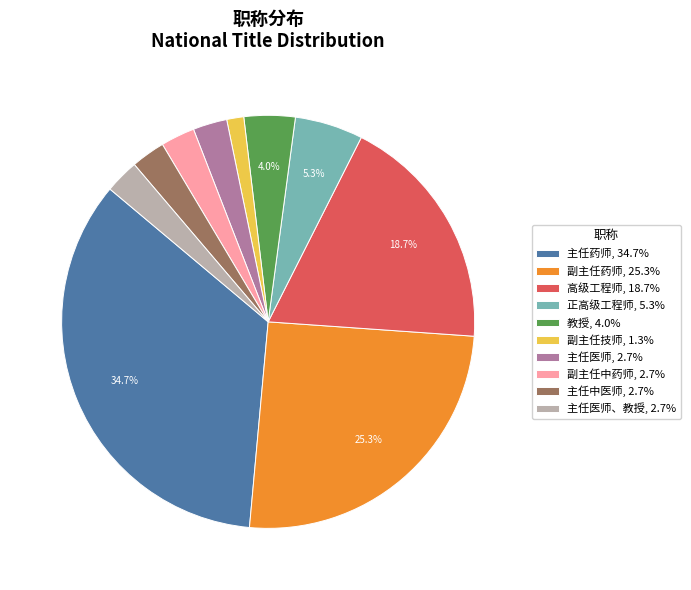

Is the sum of 主任中医师, 2.7% and 高级工程师, 18.7% greater than half?

No